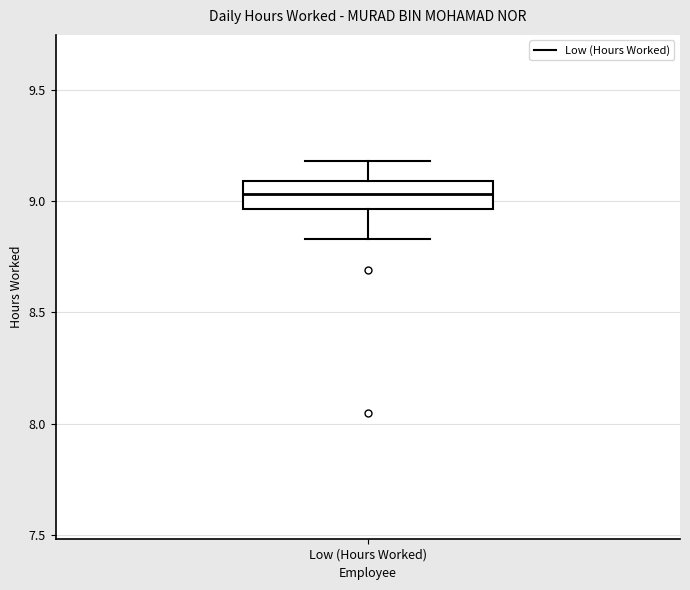

Read this box plot against the y-axis: the position of the median line, the range covered by the box, and the ends of both whiskers. The values are not printed on the chart, so give them approximately, as read against the axis.

median 9.05, box 8.95 to 9.10, whiskers 8.85 to 9.20